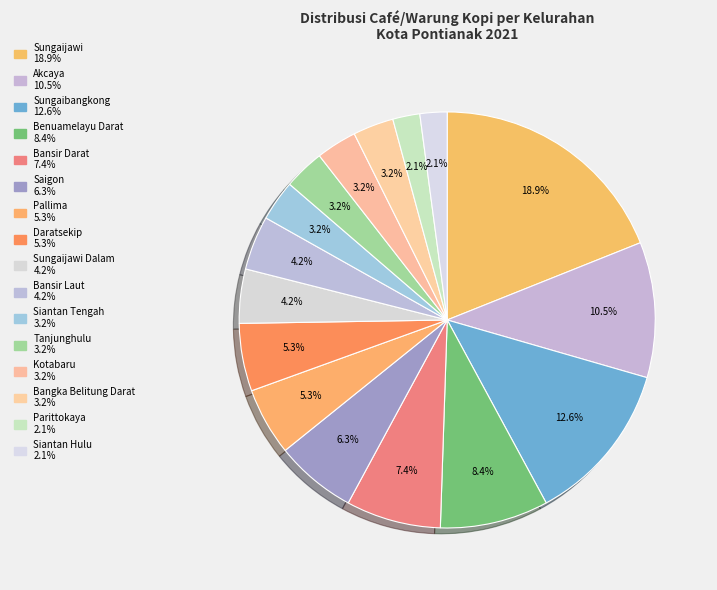

How many slices are in this pie chart?

16